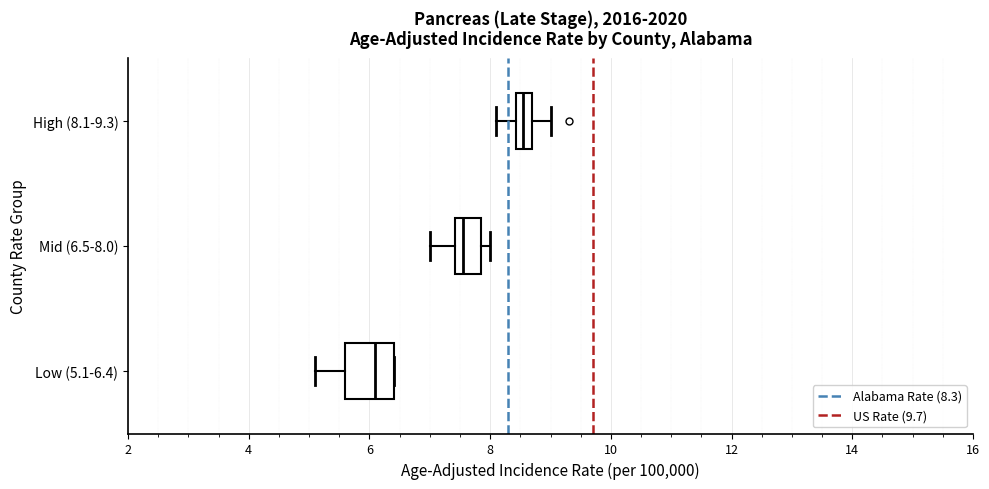

Where does the median line of the box for High (8.1-9.3) sit on the x-axis? The values are not printed on the chart, so give them approximately, as read against the axis.

8.6